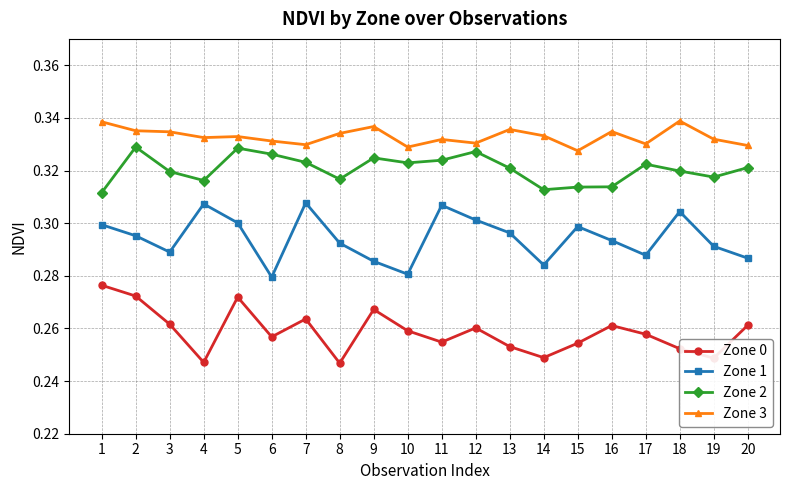

The Zone 3 series shows 0.1 at 8. True or false?

False